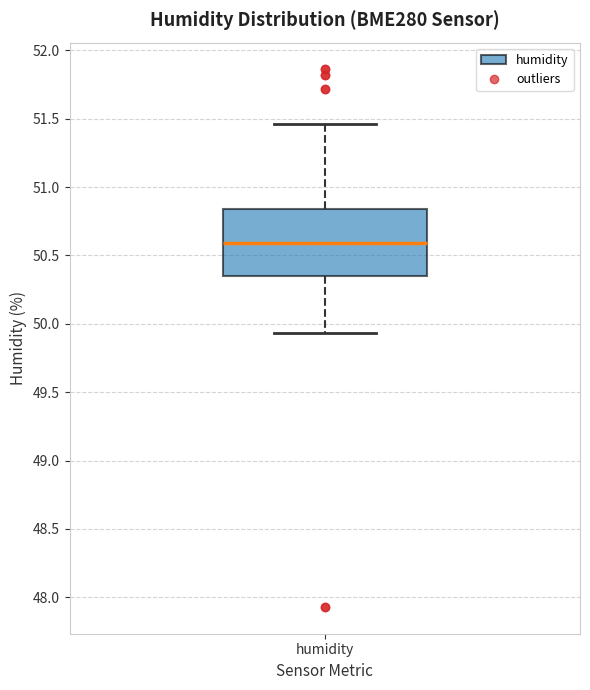

Where does the lower whisker of the box for humidity end on the y-axis? The values are not printed on the chart, so give them approximately, as read against the axis.

49.95